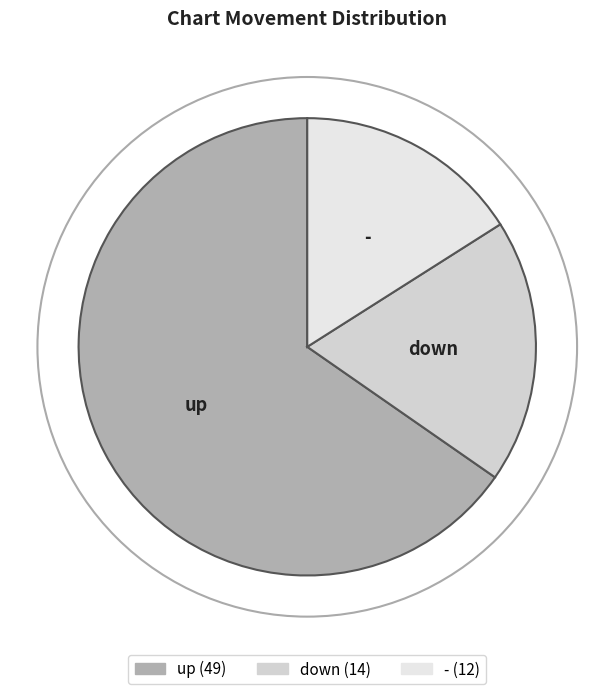

Which category accounts for the majority?

up